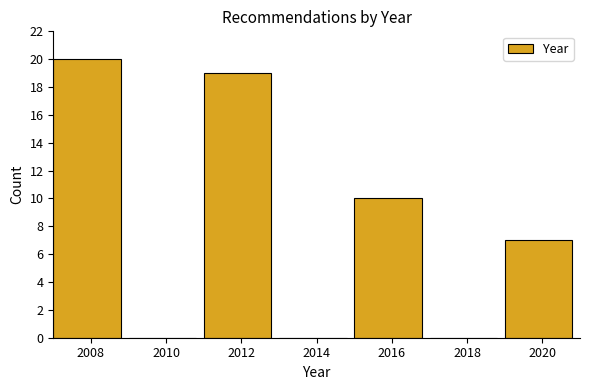

Reading right to left, what are all the values shown in this chart?

2020=7	2018=0	2016=10	2014=0	2012=19	2010=0	2008=20